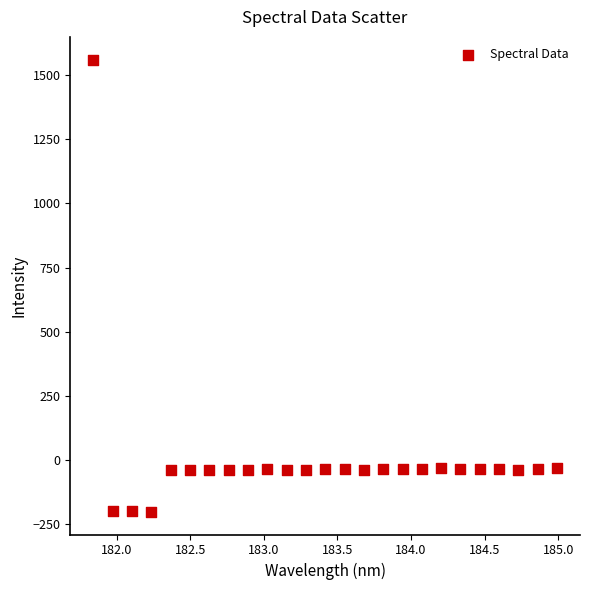

What is the range of X values (max minus min)?

3.1